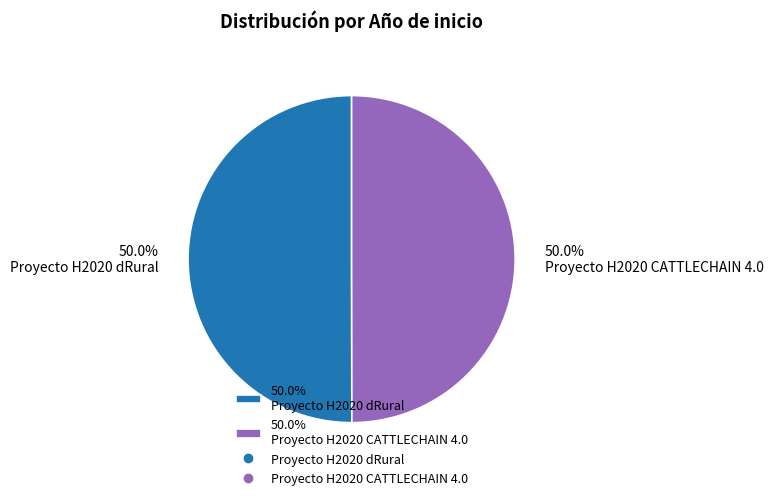

Approximately how many times larger is the value at 50.0% Proyecto H2020 CATTLECHAIN 4.0 compared to 50.0% Proyecto H2020 dRural?

1.0